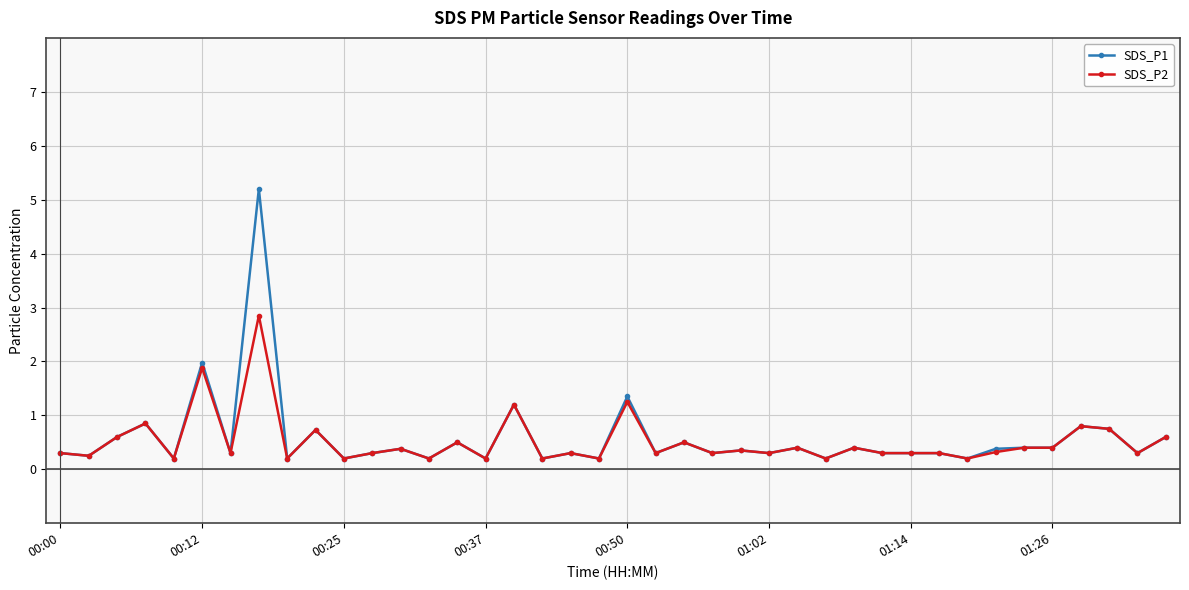

Which series has the largest range (max minus min)?

SDS_P1